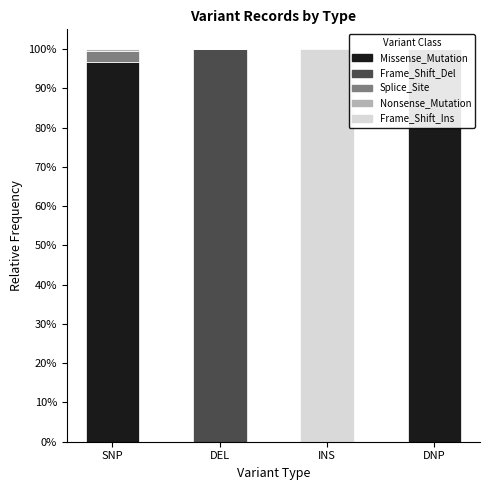

Are the bars horizontal?

No